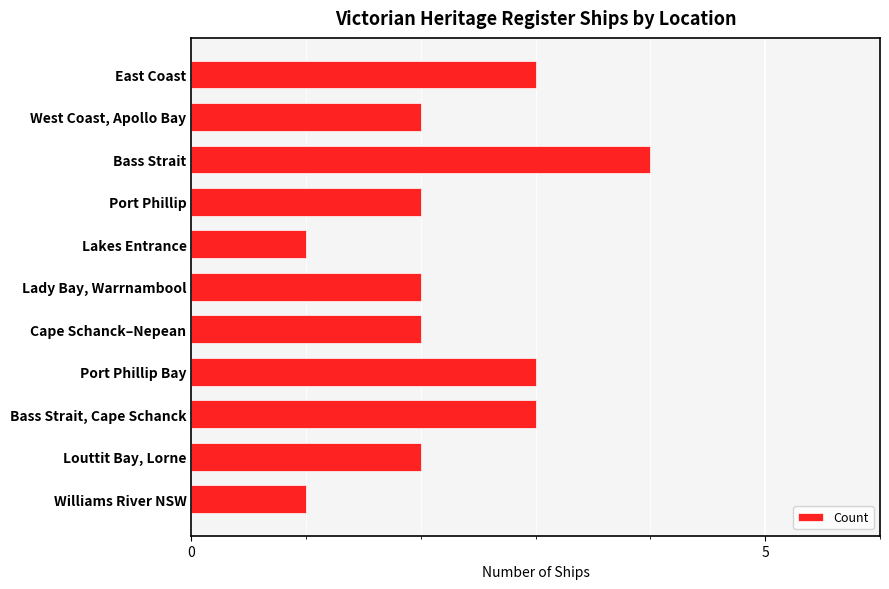

How many data points does each series have?

11